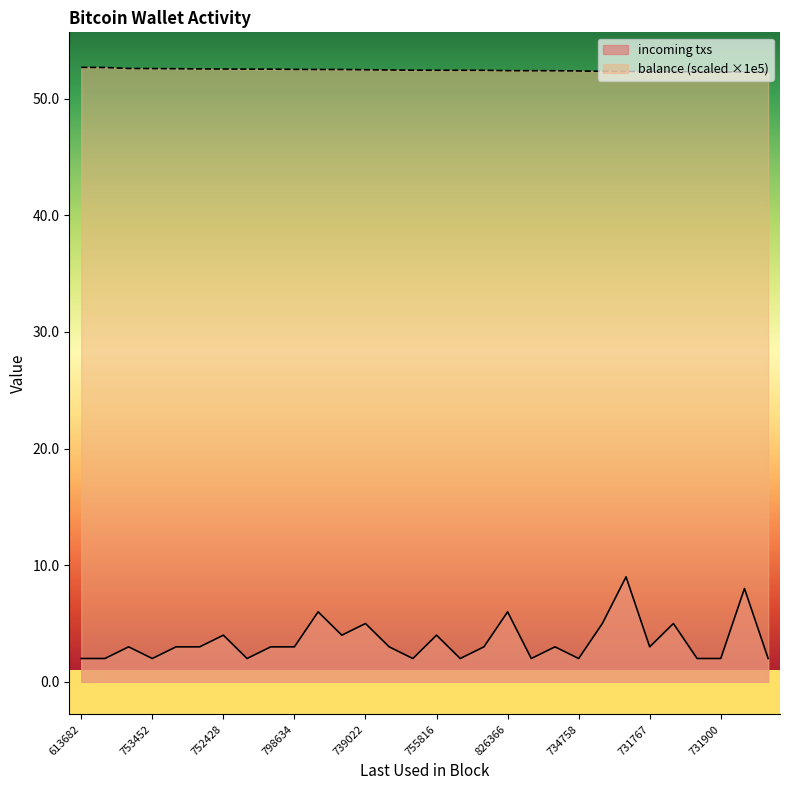

True or false: balance (scaled) and incoming txs cross at least once.

False